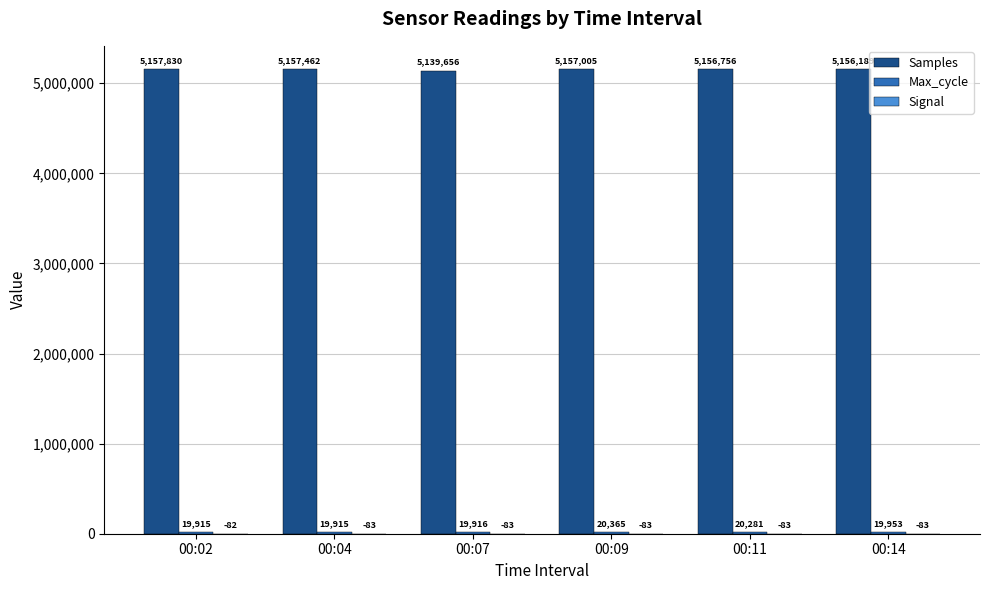

Which category has the highest value across all series?

00:02